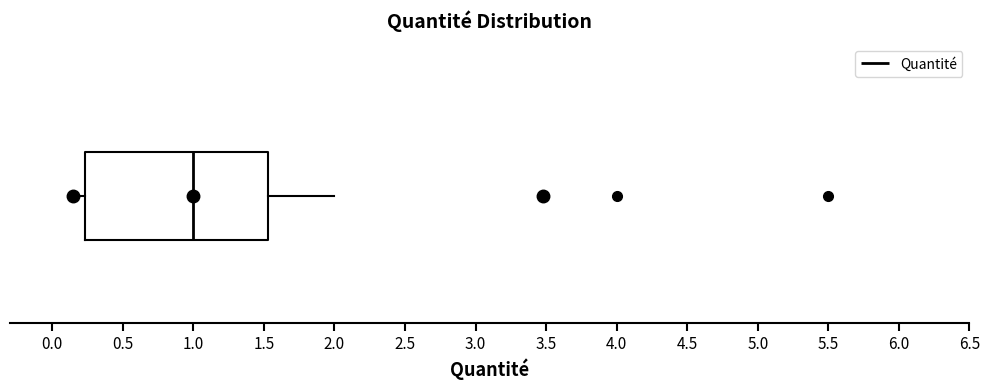

Transcribe this box plot: give where the median line is, the range the box spans, and where the two whiskers end, as read against the x-axis. The values are not printed on the chart, so give them approximately, as read against the axis.

median 1.00, box 0.25 to 1.55, whiskers 0.15 to 2.00